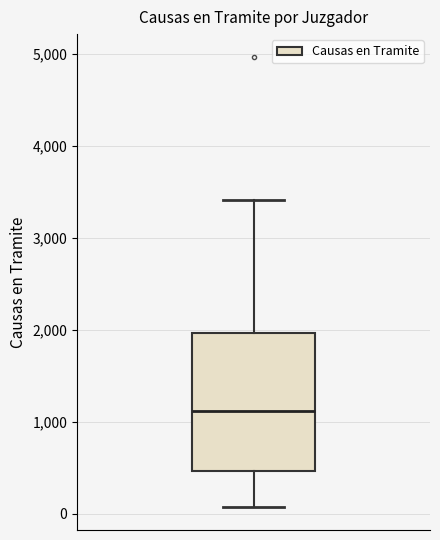

Read this box plot against the y-axis: the position of the median line, the range covered by the box, and the ends of both whiskers. The values are not printed on the chart, so give them approximately, as read against the axis.

median 1100, box 500 to 2000, whiskers 100 to 3400